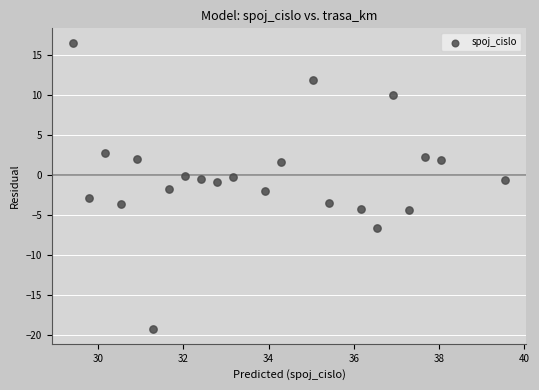

What is the range of Y values (max minus min)?

35.9